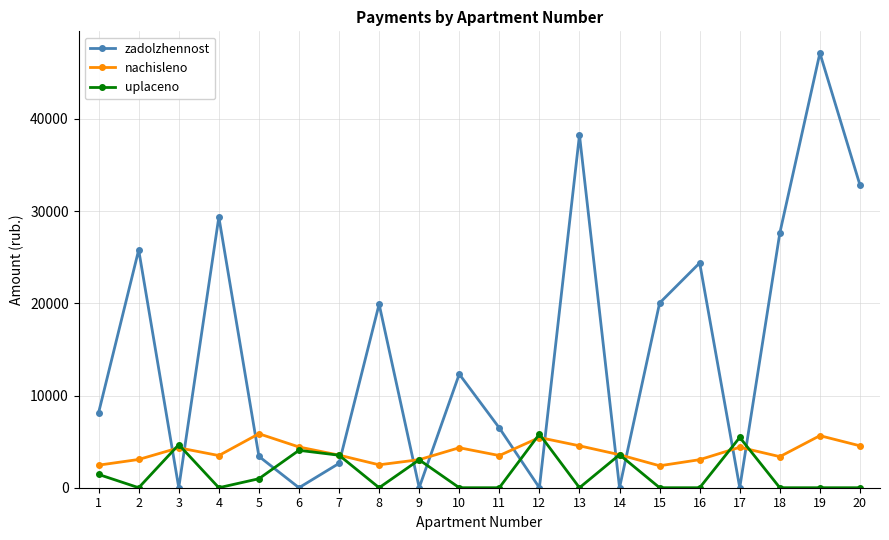

How many intersections are there between zadolzhennost and nachisleno?

12